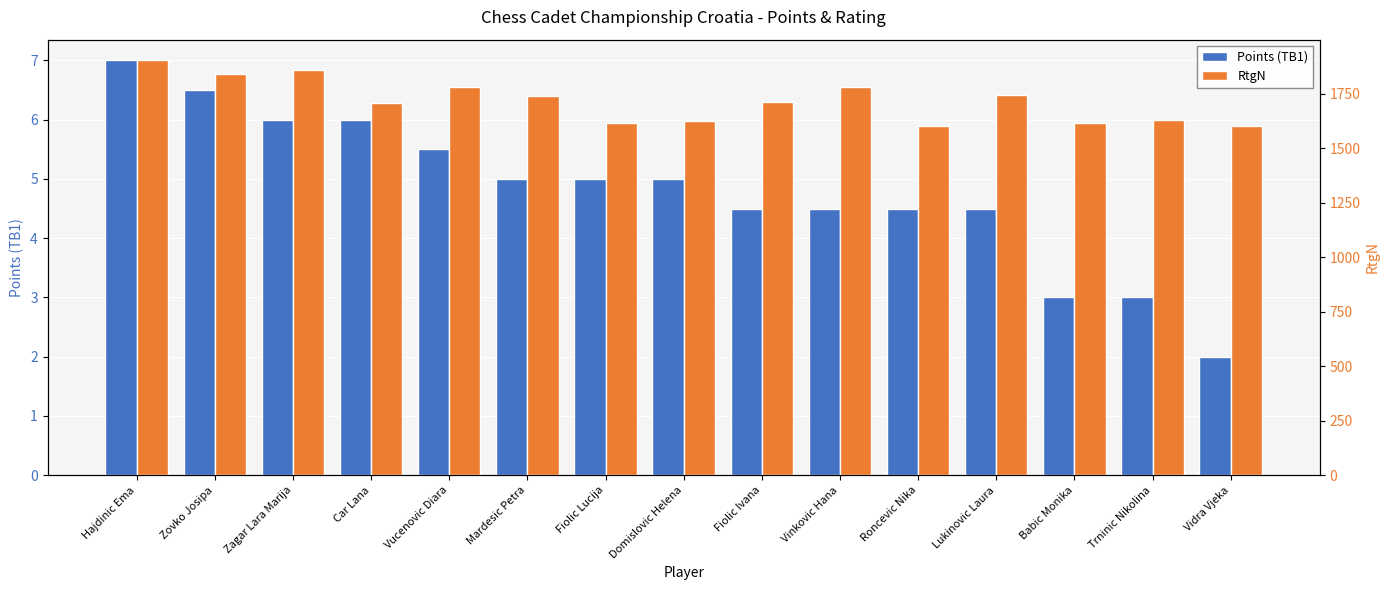

At which label does RtgN reach its minimum?

Roncevic Nika